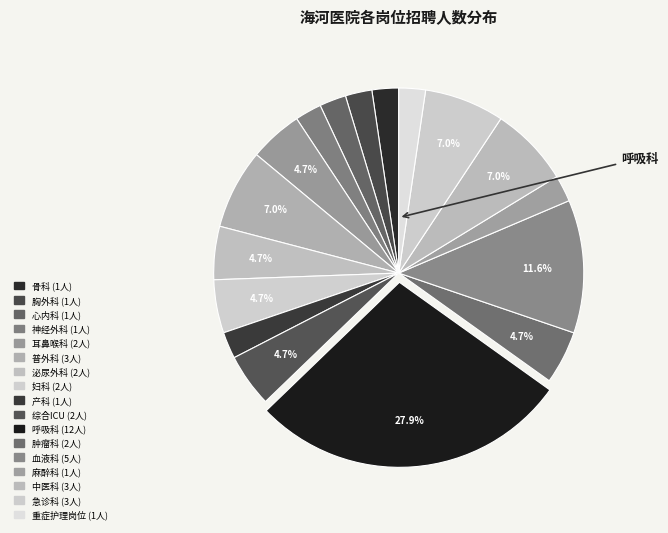

Which has a higher value, 综合ICU or 神经外科?

综合ICU